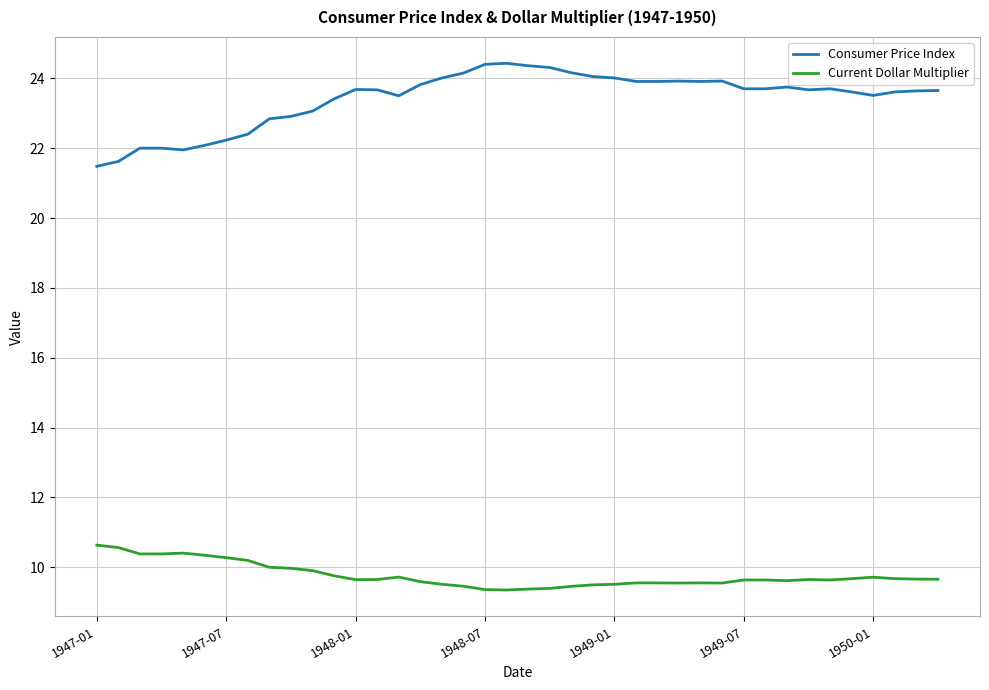

True or false: Current Dollar Multiplier and Consumer Price Index cross at least once.

False